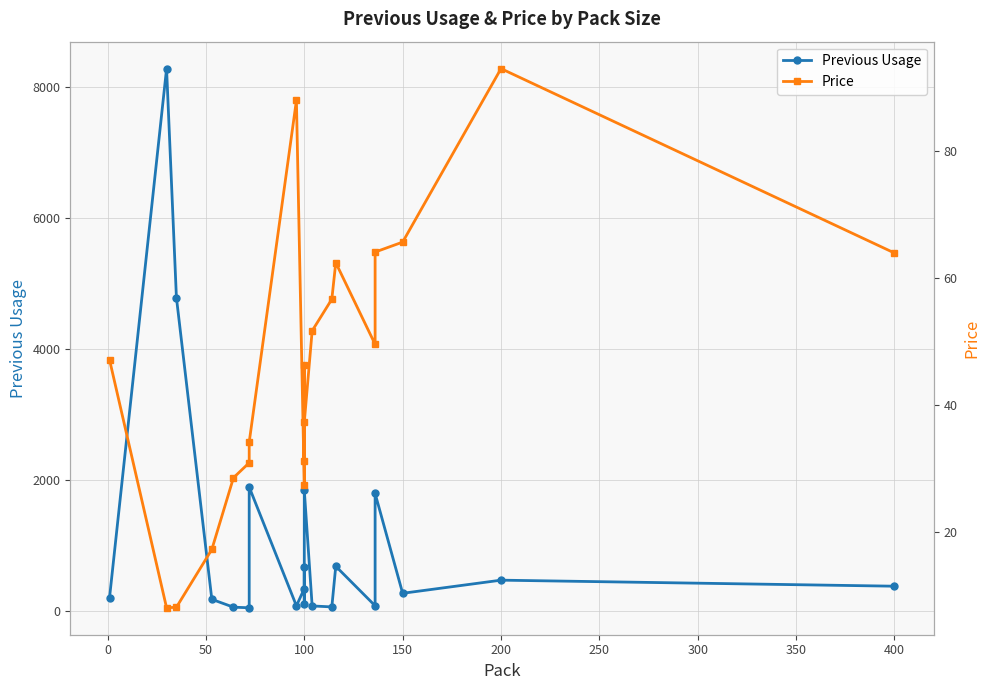

Reading right to left, what are all the values shown in this chart?

Previous Usage: 384.4	476.5	276.2	1799.2	86.2	688.4	68.7	83.3	1848.8	118.4	675.2	346.4	84.8	1896.0	55.5	64.3	184.2	4786.5	8276.7	208.0
Price: 63.9	93.0	65.6	64.1	49.5	62.4	56.6	51.6	37.2	31.1	46.3	27.3	88.0	34.1	30.9	28.5	17.2	8.1	8.0	47.1